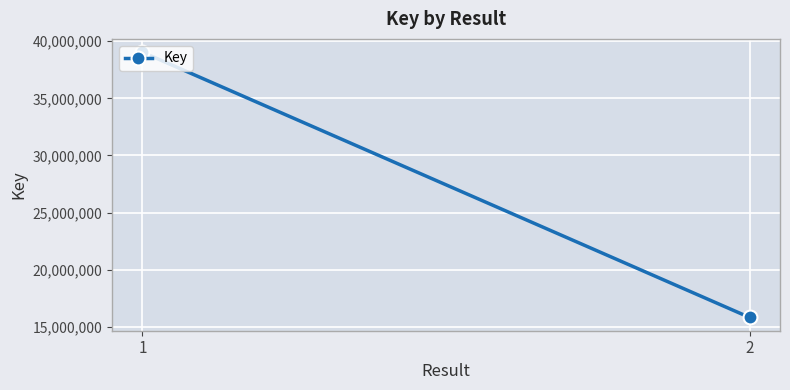

What is the value of the 1st point from the left?

39047692